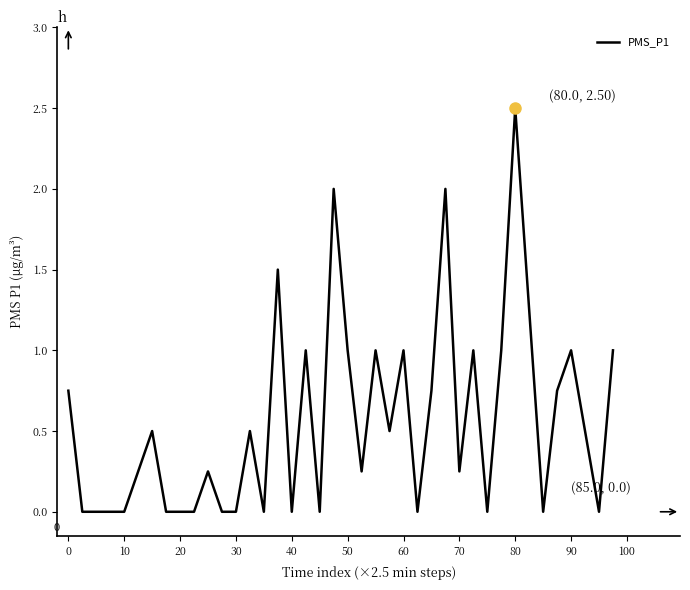

What is the difference between the maximum and minimum values?

2.5